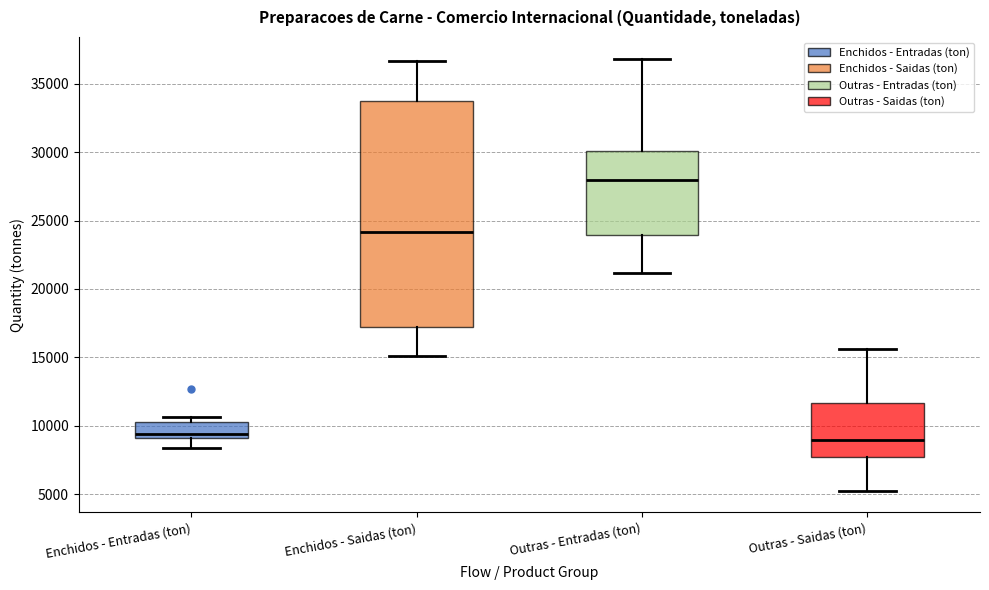

Where does the upper whisker of the box for Outras - Entradas (ton) end on the y-axis? The values are not printed on the chart, so give them approximately, as read against the axis.

37000